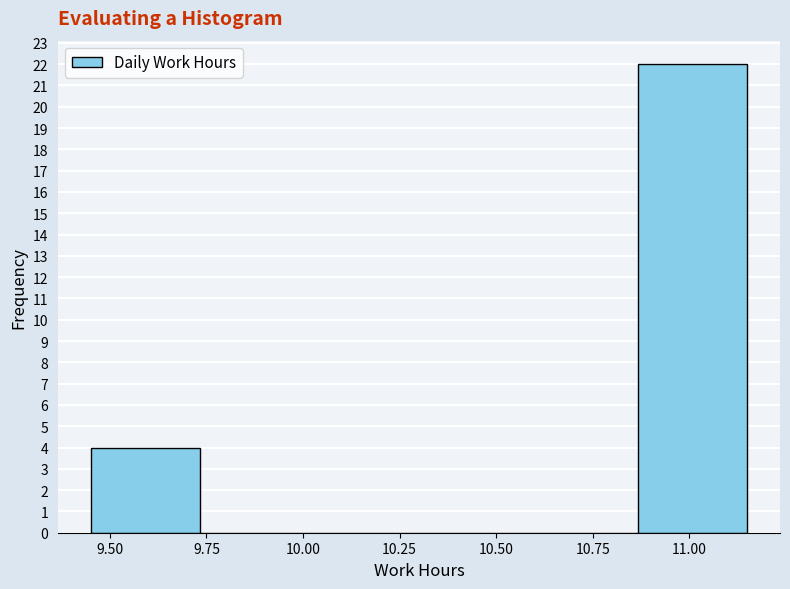

Reading left to right, transcribe this chart: for each bar, give the range it covers on the x-axis and its height. Neither the bar edges nor the heights are printed on the chart, so give them approximately, as read against the axes.

9.45 to 9.75: 4
9.75 to 10.00: 0
10.00 to 10.30: 0
10.30 to 10.60: 0
10.60 to 10.85: 0
10.85 to 11.15: 22